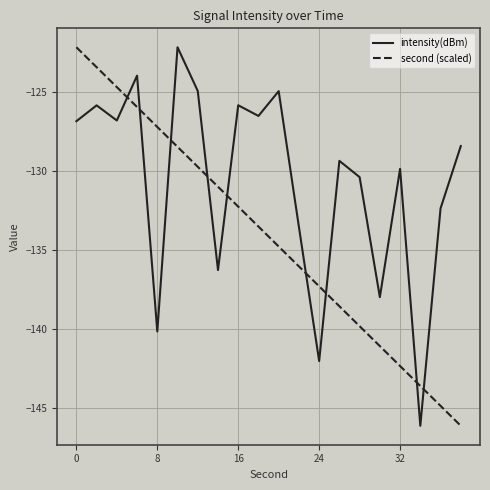

What is the smallest value displayed?

-146.1